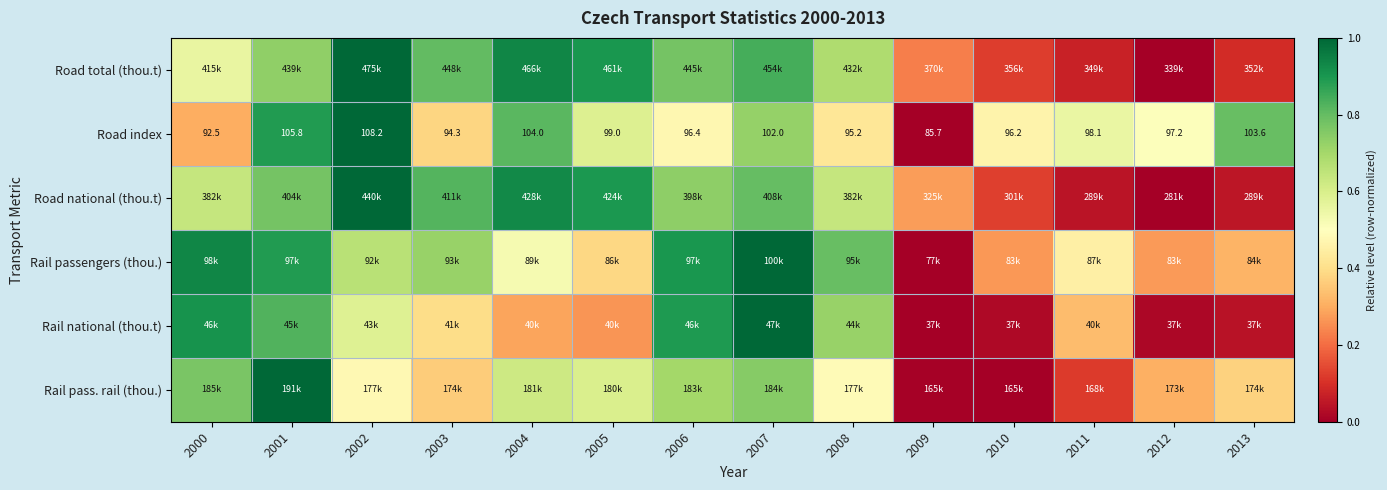

How many values in the Road index series are below 98?

7